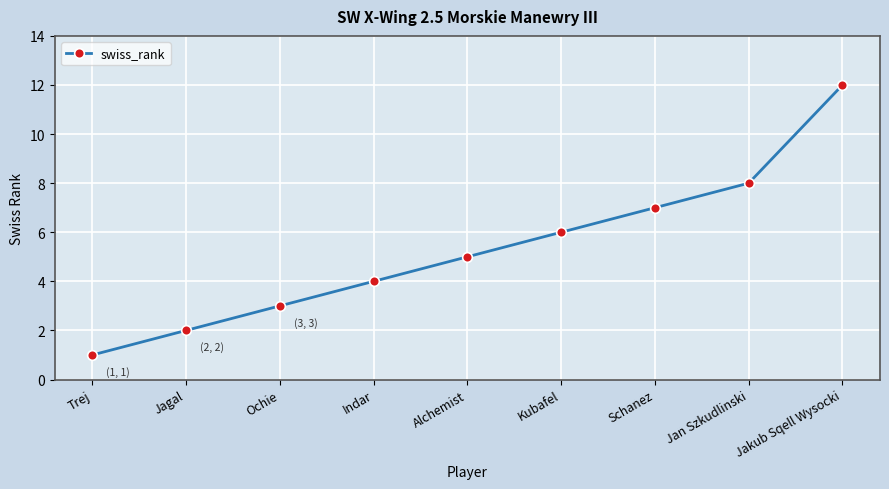

What is the sum of all values?

48